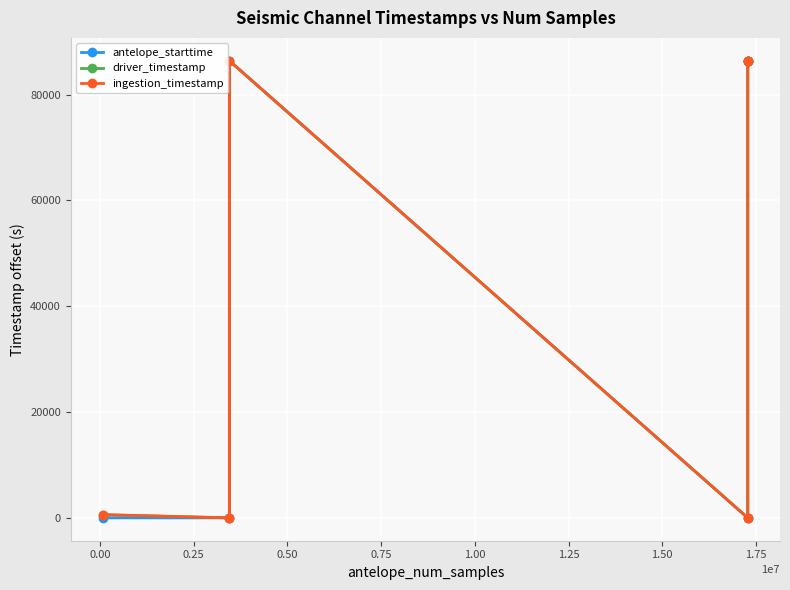

Reading left to right, extract all data points from this chart.

antelope_starttime: 0.0	0.0	86400.0	0.0	86400.0	86400.0
driver_timestamp: 597.1	0.1	86400.3	0.0	86399.3	86399.6
ingestion_timestamp: 600.7	0.0	86402.1	0.0	86402.1	86402.1